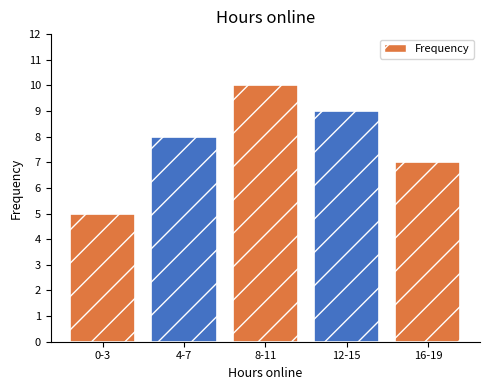

Reading left to right, what are all the values shown in this chart?

0-3=5	4-7=8	8-11=10	12-15=9	16-19=7